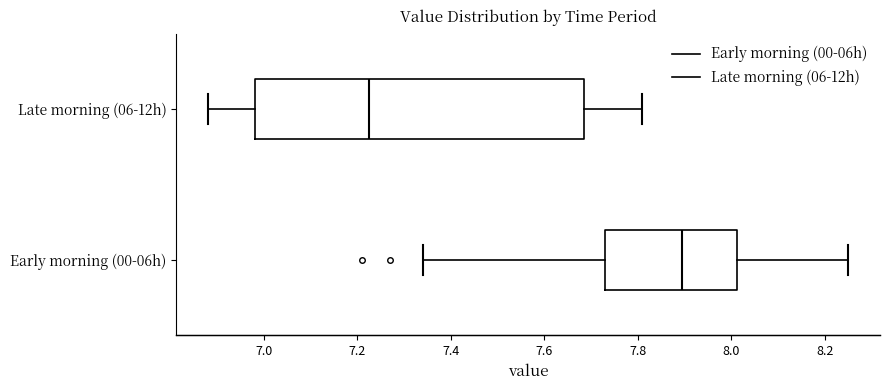

Reading bottom to top, transcribe this box plot: for each box, give where its median line is, the range the box spans, and where its two whiskers end, as read against the x-axis. The values are not printed on the chart, so give them approximately, as read against the axis.

Early morning (00-06h): median 7.90, box 7.74 to 8.02, whiskers 7.34 to 8.26
Late morning (06-12h): median 7.22, box 6.98 to 7.68, whiskers 6.88 to 7.82